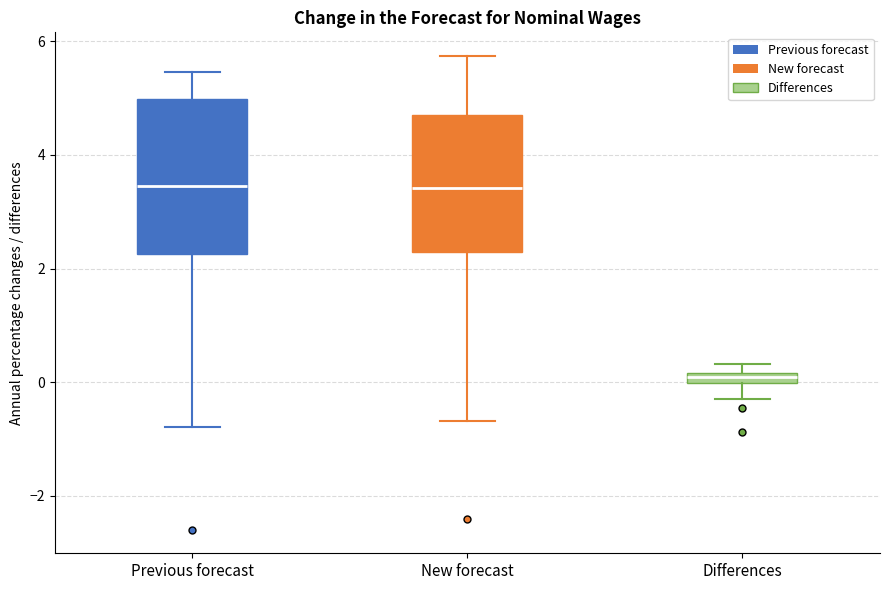

Where is the upper edge of the box for Differences on the y-axis? The values are not printed on the chart, so give them approximately, as read against the axis.

0.2